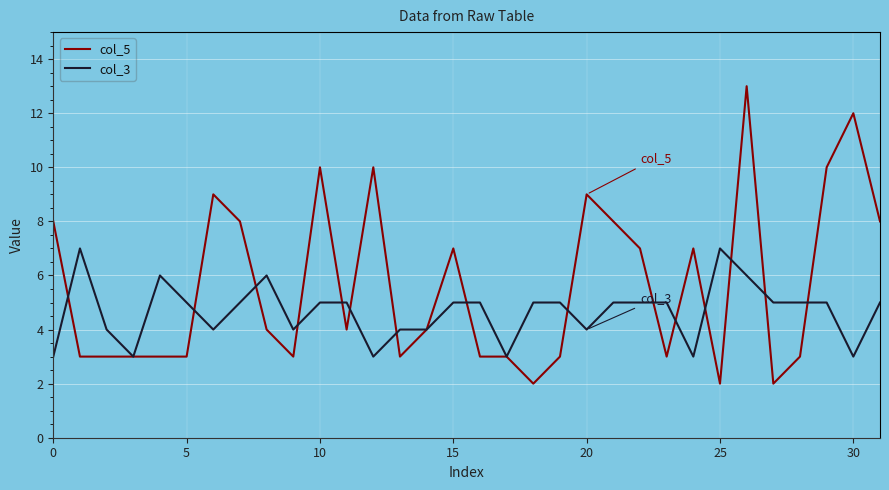

Which series has the largest total across all categories?

col_5